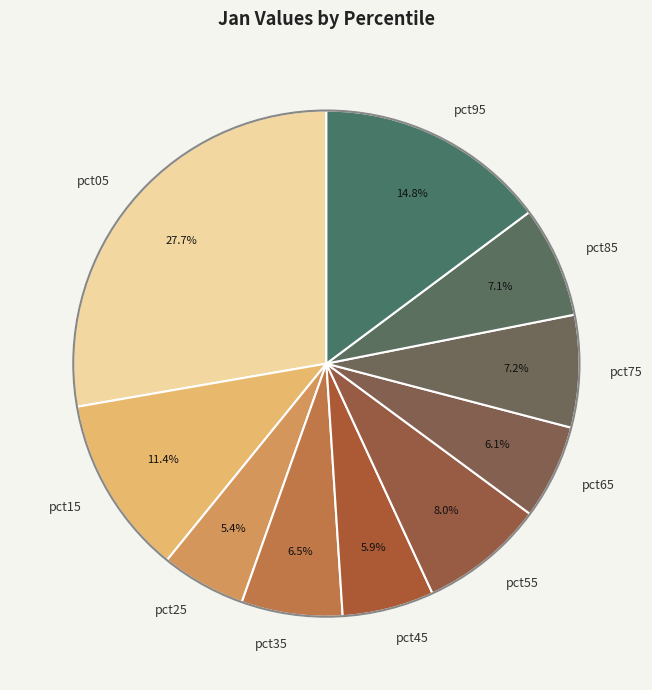

What is the total percentage of pct95 and pct25?

20.2%